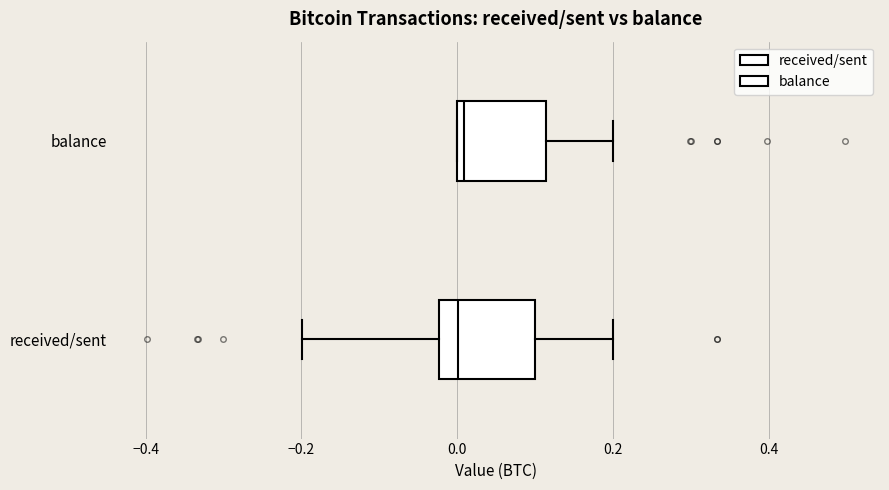

Reading bottom to top, transcribe this box plot: for each box, give where its median line is, the range the box spans, and where its two whiskers end, as read against the x-axis. The values are not printed on the chart, so give them approximately, as read against the axis.

received/sent: median 0.00, box -0.02 to 0.10, whiskers -0.20 to 0.20
balance: median 0.00 (just right of the box's left edge), box 0.00 to 0.12, whiskers 0.00 to 0.20